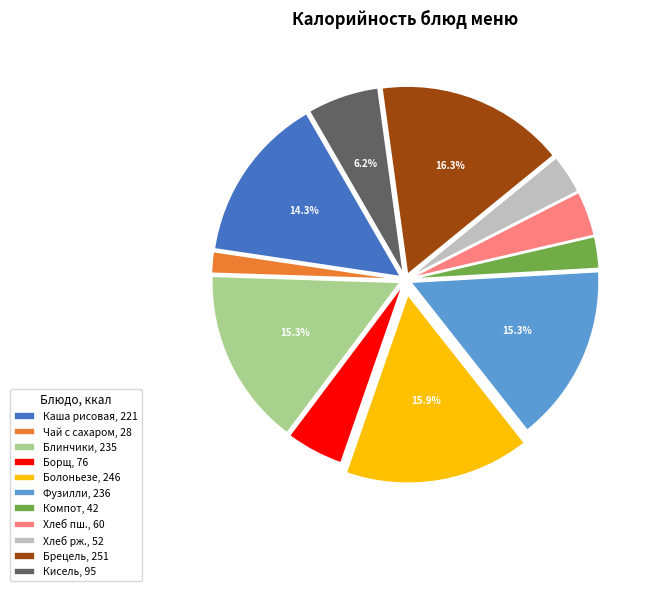

Which slice is the smallest?

Чай с сахаром, 28